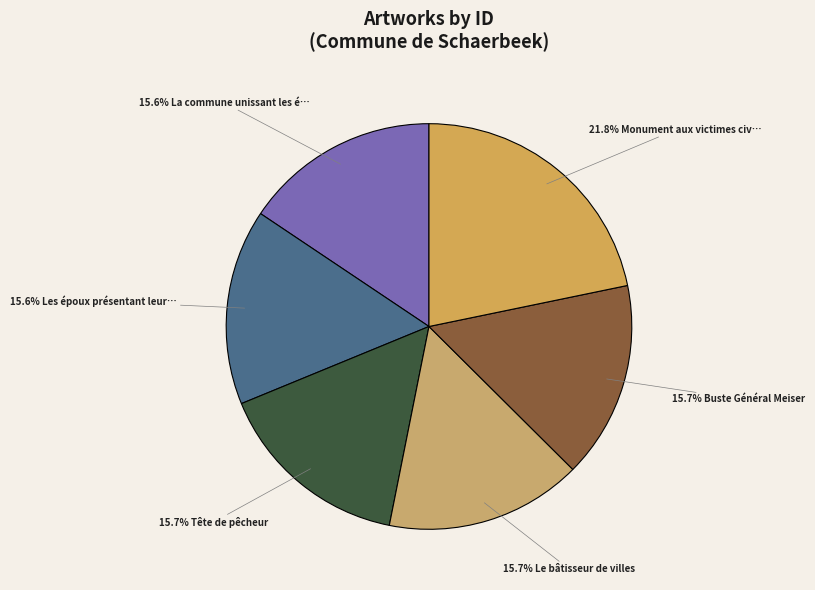

How many segments does this pie chart have?

6